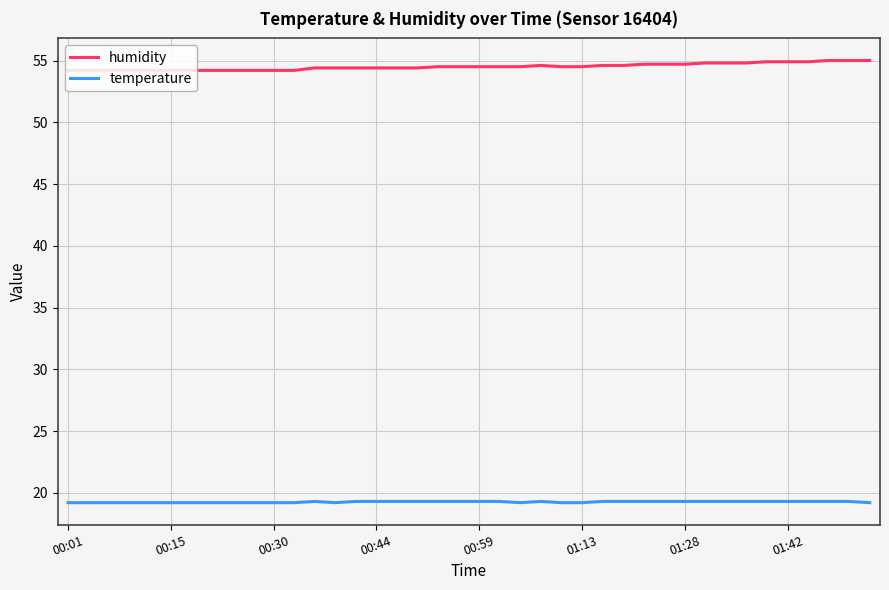

What is the difference between the maximum and minimum values in the humidity series?

0.8